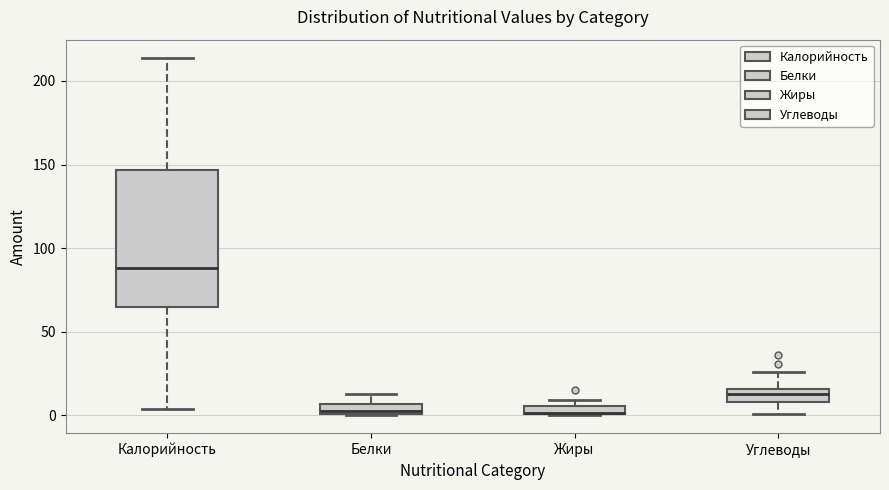

Which box is the tallest, from its lower edge to its upper edge?

Калорийность